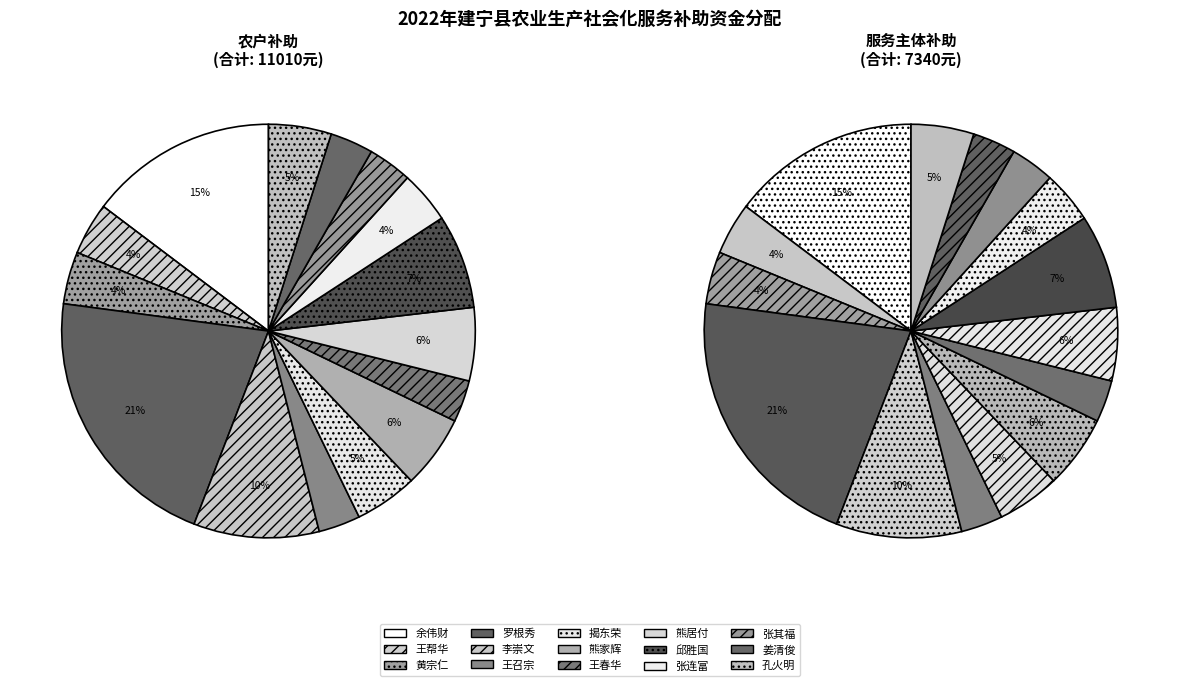

Which slice is the smallest?

王召宗